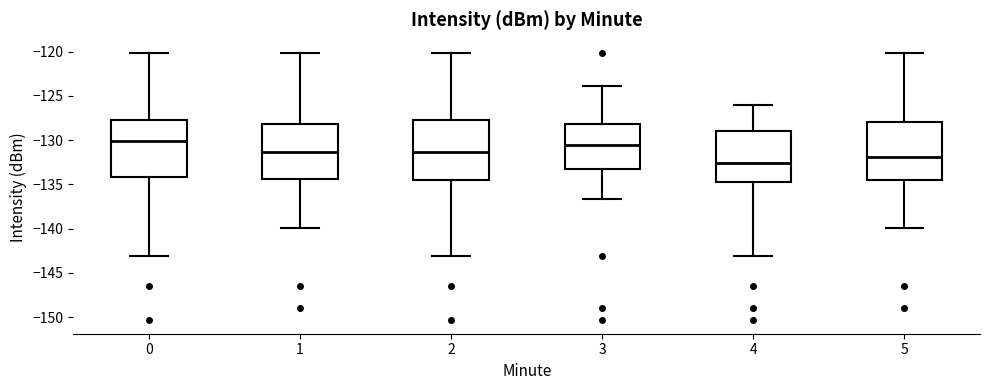

Where does the lower whisker of the box at x = 2 end on the y-axis? The values are not printed on the chart, so give them approximately, as read against the axis.

-143.0